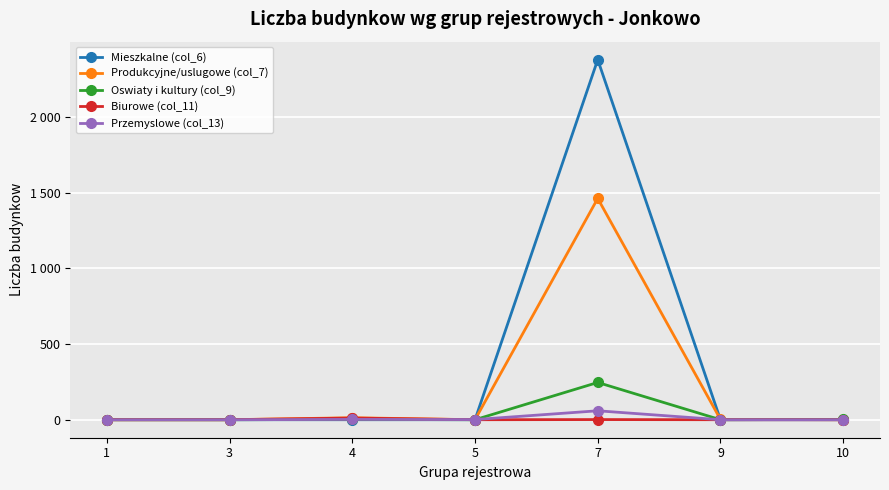

Which series changed the most between 1 and 5?

Przemyslowe (col_13)